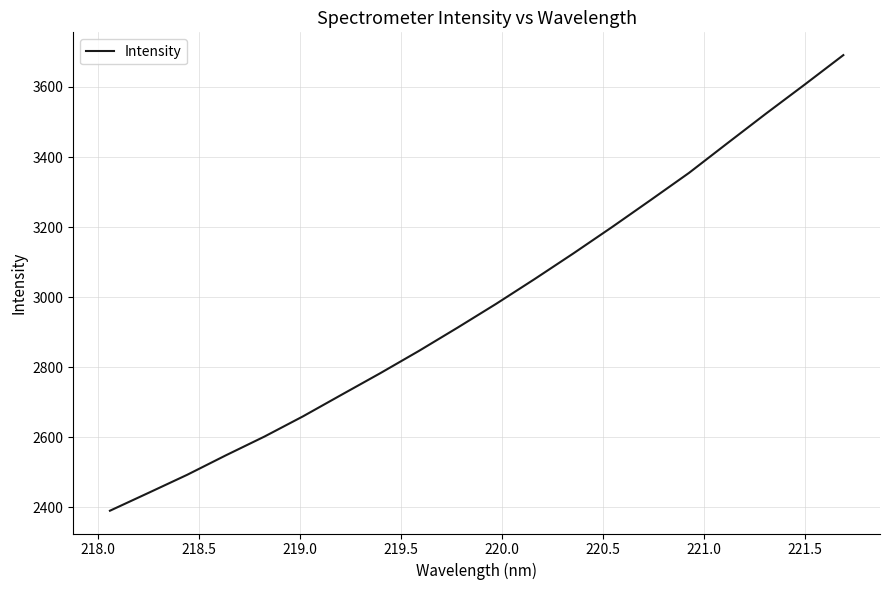

What is the difference between the maximum and minimum values?

1300.3